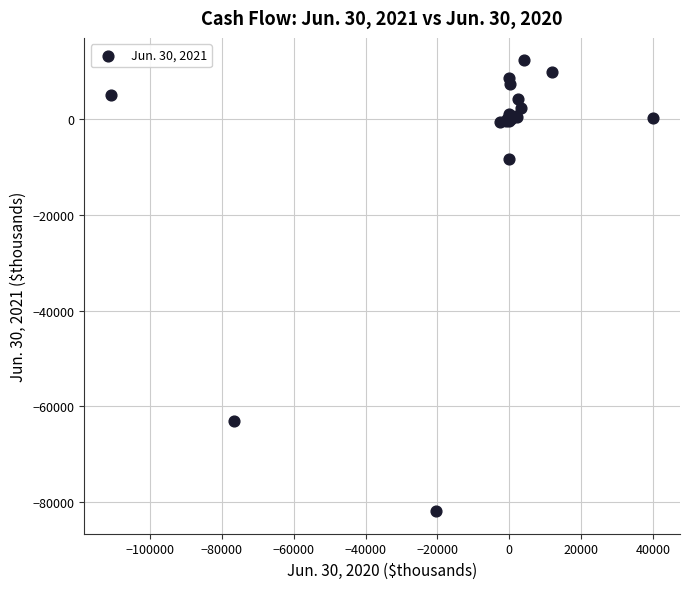

What Y value in the scatter plot is closest to -34828?

-8285